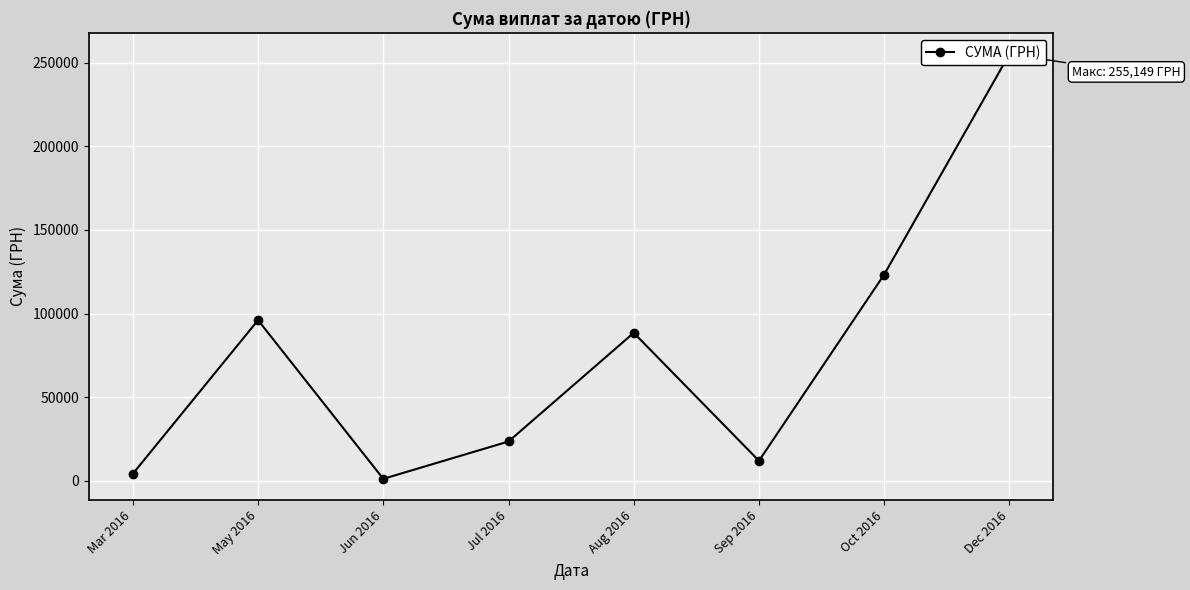

What position from the right is Oct 2016?

2